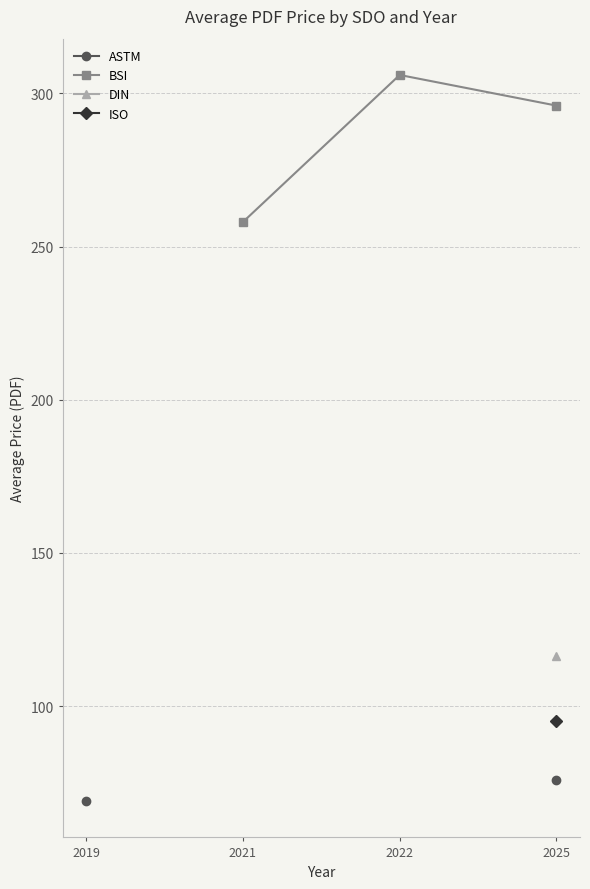

Which category has the highest value in the ASTM series?

2025